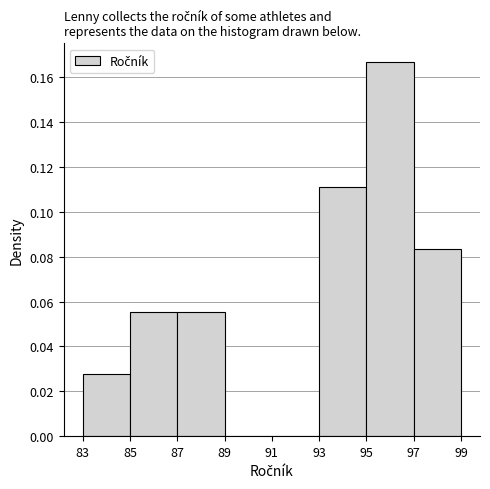

Reading left to right, transcribe this chart: for each bar, give the range it covers on the x-axis and its height. The values are not printed on the chart, so give them approximately, as read against the axis.

83 to 85: 0.028
85 to 87: 0.056
87 to 89: 0.056
89 to 91: 0
91 to 93: 0
93 to 95: 0.112
95 to 97: 0.166
97 to 99: 0.084